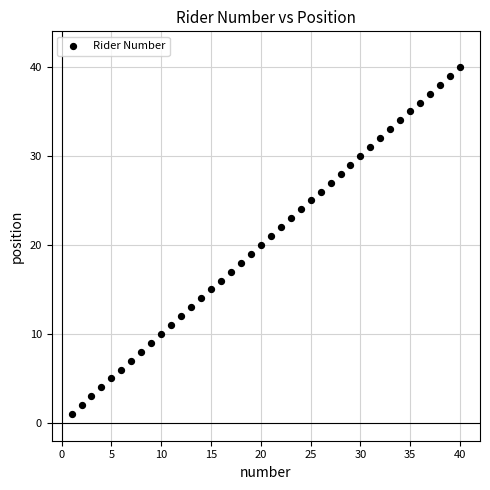

What is the range of X values (max minus min)?

39